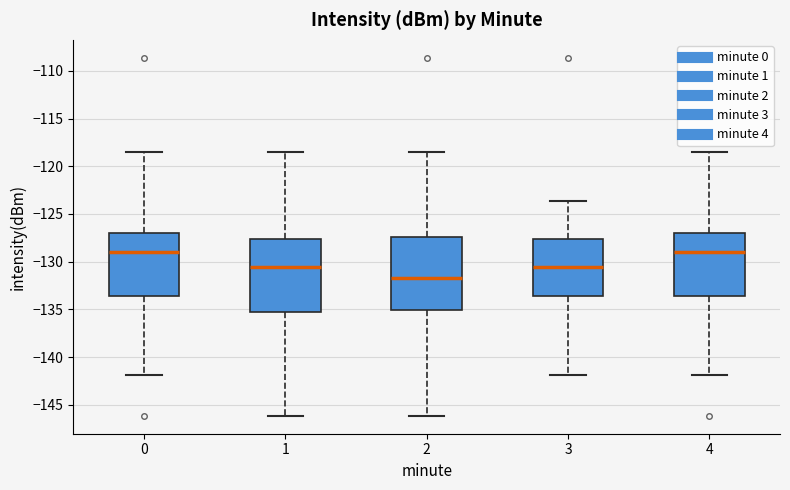

Which box has the lowest median line?

2